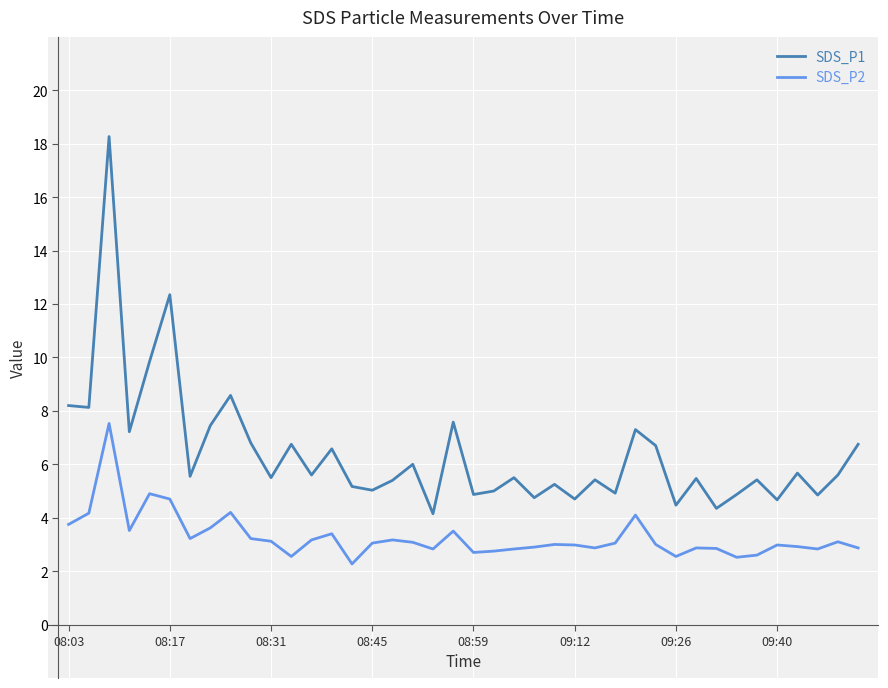

What is the greatest value displayed?

18.3